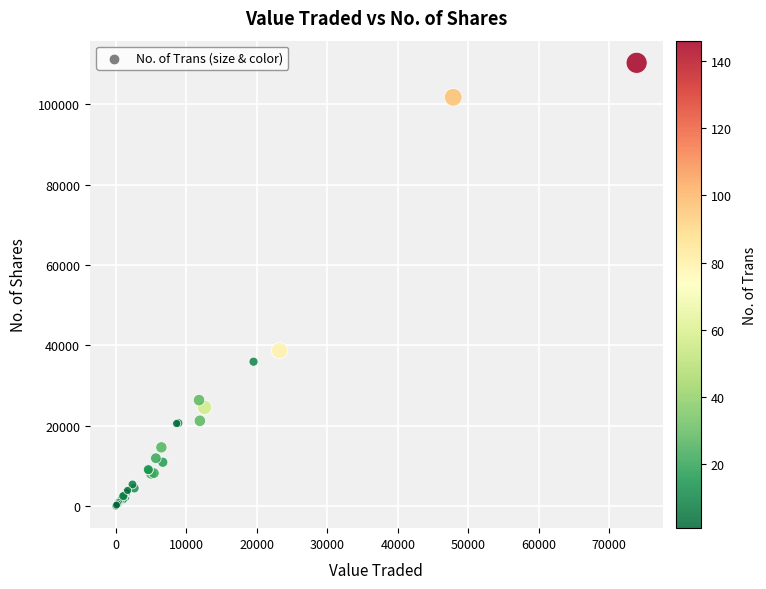

What Y value in the scatter plot is closest to 55185?

38738